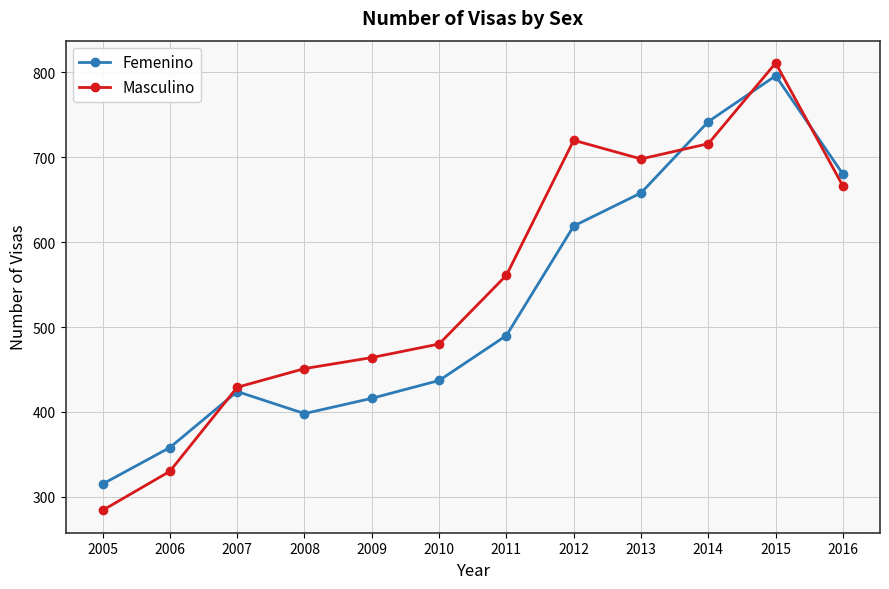

Which series has the largest total across all categories?

Masculino